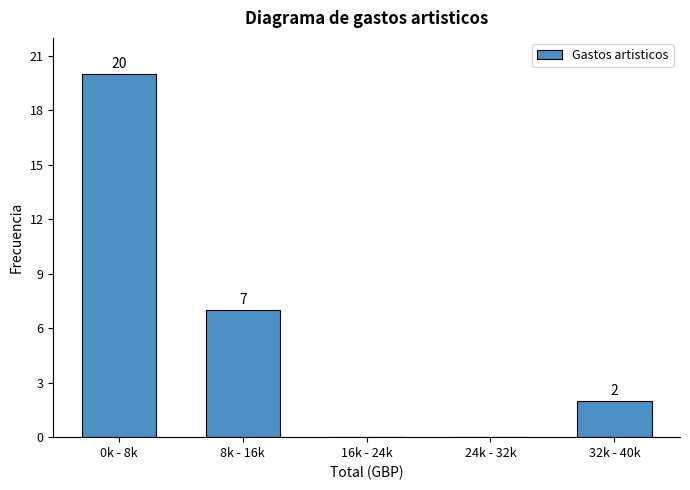

Reading left to right, transcribe all the data shown in this chart.

0k - 8k=20	8k - 16k=7	16k - 24k=0	24k - 32k=0	32k - 40k=2